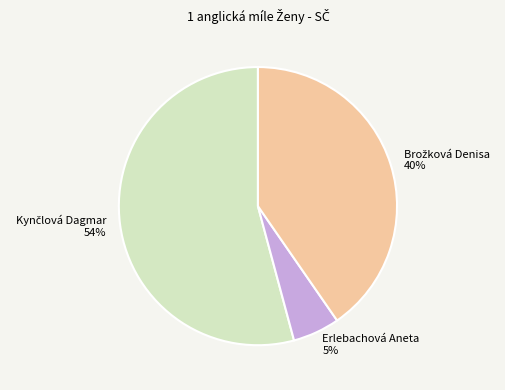

Is Erlebachová Aneta the majority of the pie?

No